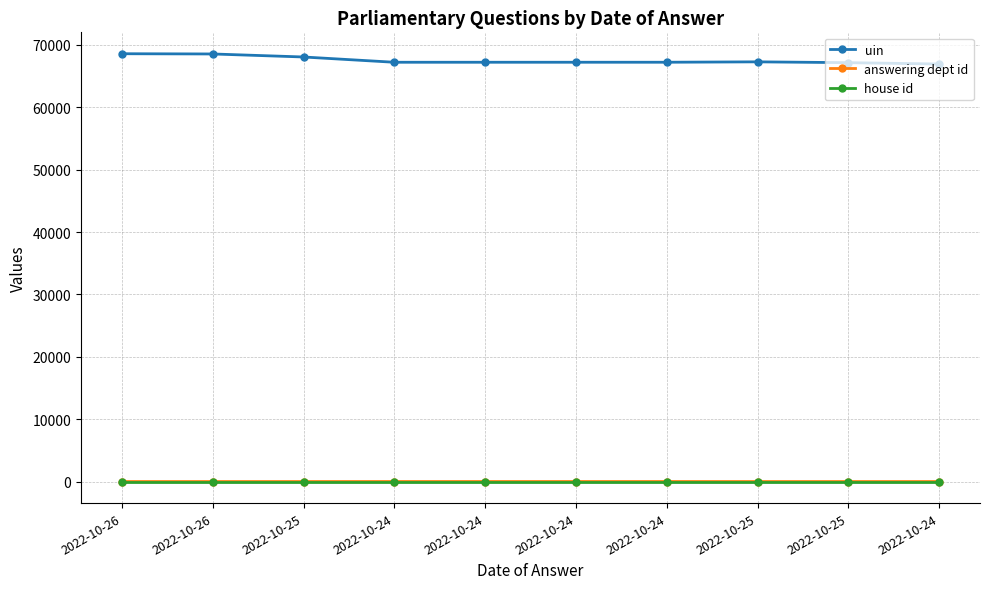

The value of house id at 2022-10-24 is 1. True or false?

True